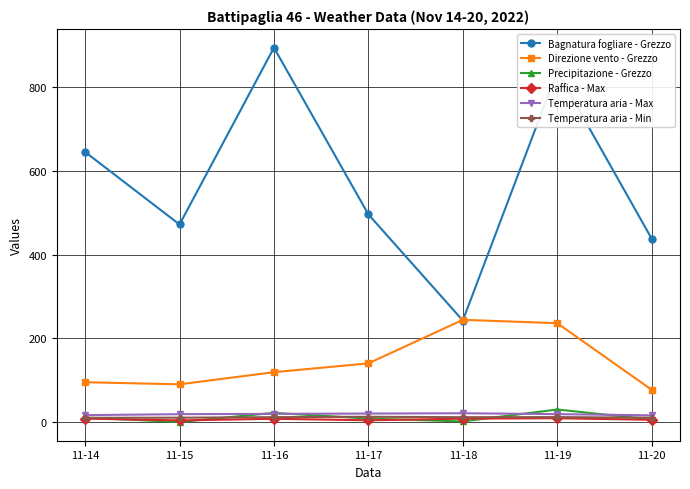

True or false: Precipitazione - Grezzo and Direzione vento - Grezzo cross at least once.

False